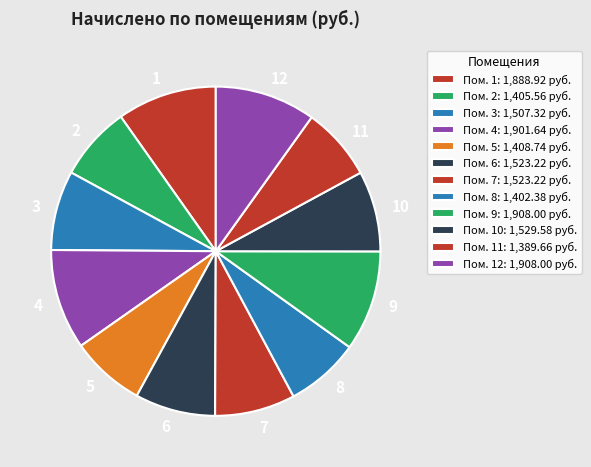

Does 9 represent more than half of the total?

No